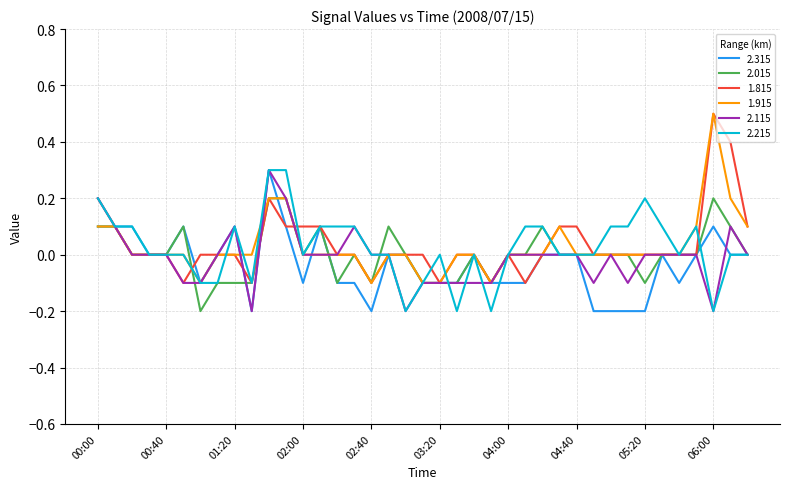

What are all the series names shown in the legend?

2.315, 2.015, 1.815, 1.915, 2.115, 2.215